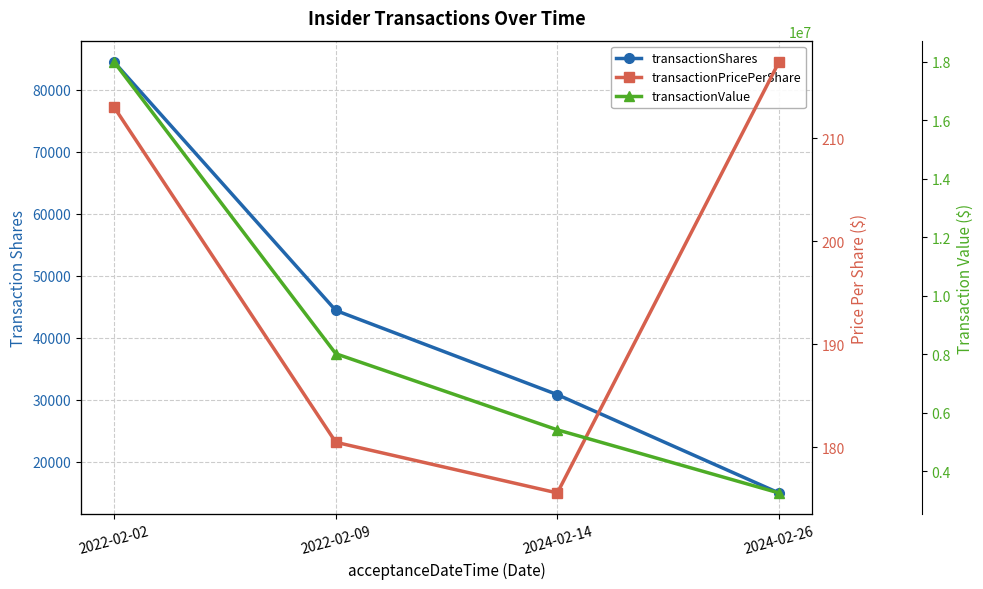

What position from the left is 2022-02-09?

2